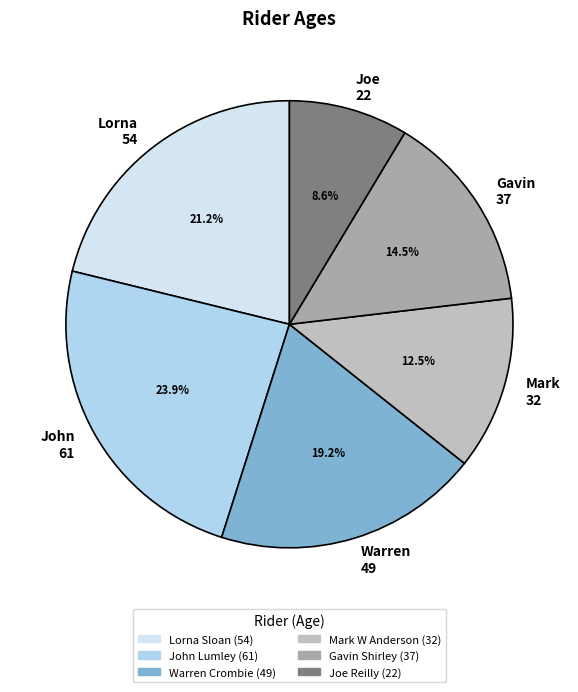

Which category has the smallest portion of the pie?

Joe 22